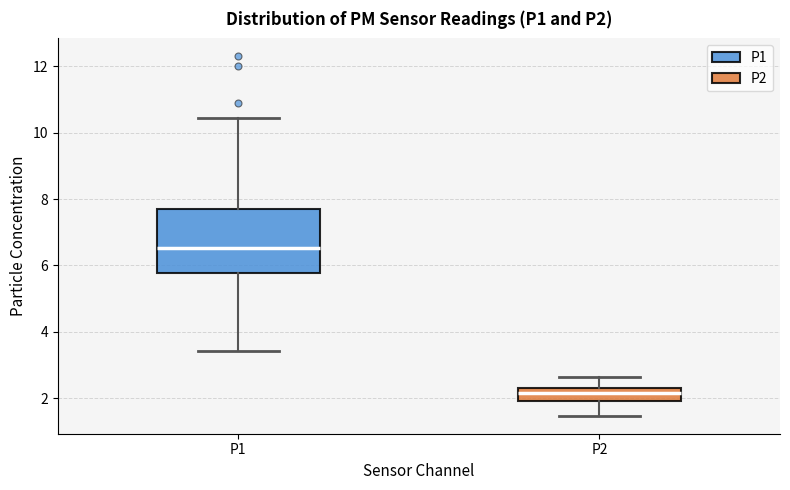

Reading left to right, transcribe this box plot: for each box, give where its median line is, the range the box spans, and where its two whiskers end, as read against the y-axis. The values are not printed on the chart, so give them approximately, as read against the axis.

P1: median 6.6, box 5.8 to 7.8, whiskers 3.4 to 10.4
P2: median 2.2, box 2.0 to 2.4, whiskers 1.4 to 2.6